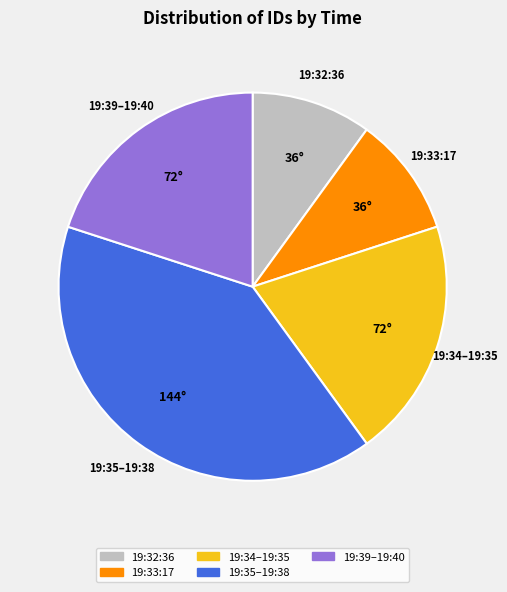

What is the largest slice in the pie chart?

19:35–19:38